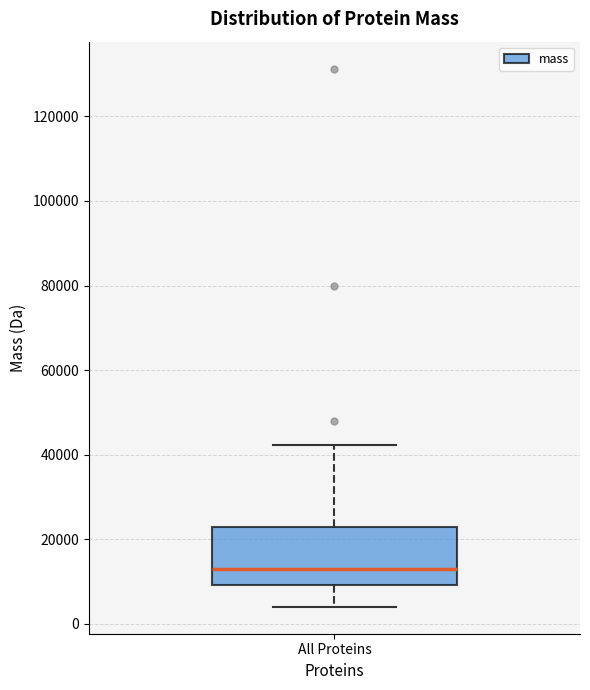

Transcribe this box plot: give where the median line is, the range the box spans, and where the two whiskers end, as read against the y-axis. The values are not printed on the chart, so give them approximately, as read against the axis.

median 12000, box 10000 to 22000, whiskers 4000 to 42000